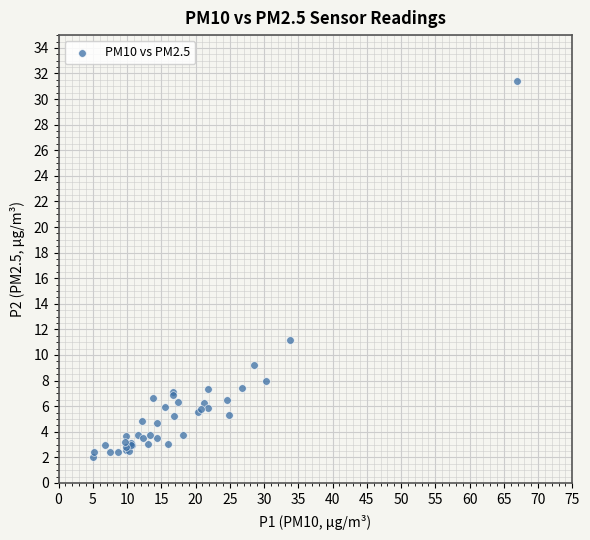

What Y value in the scatter plot is closest to 16?

11.2